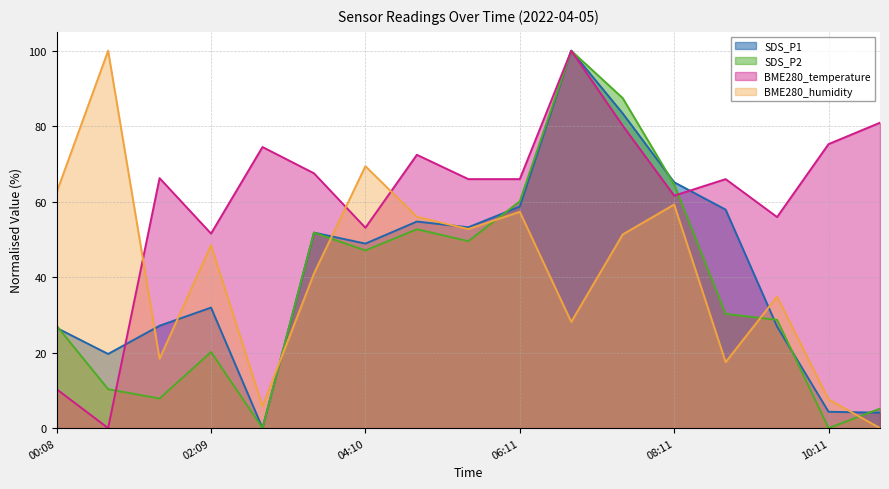

What value does the BME280_humidity series have at 07:31?

51.3